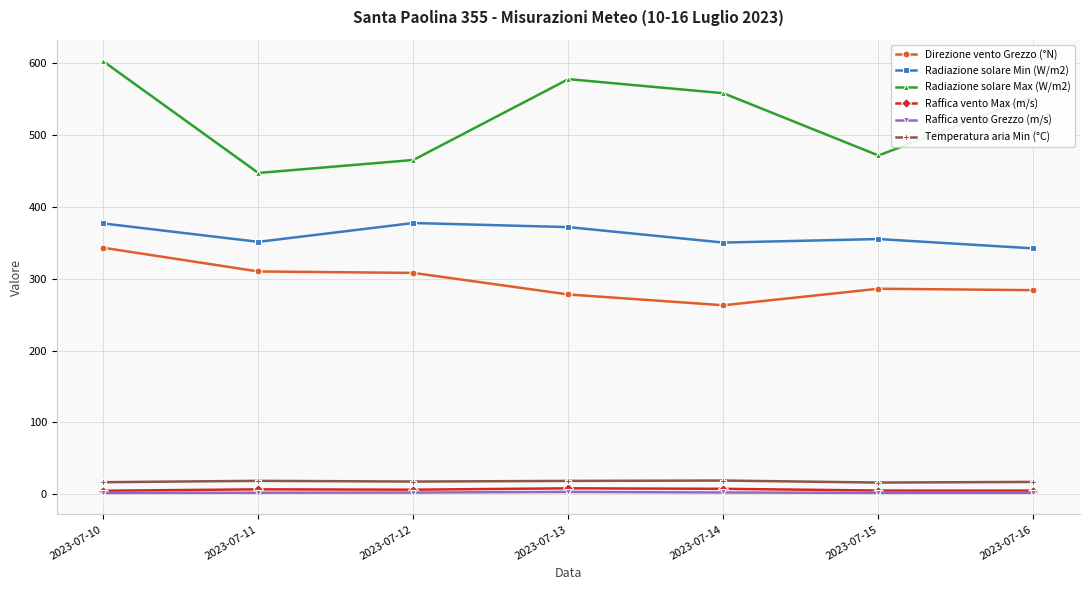

Is the value of Radiazione solare Max (W/m2) at 2023-07-16 greater than the value of Raffica vento Max (m/s) at 2023-07-11?

Yes